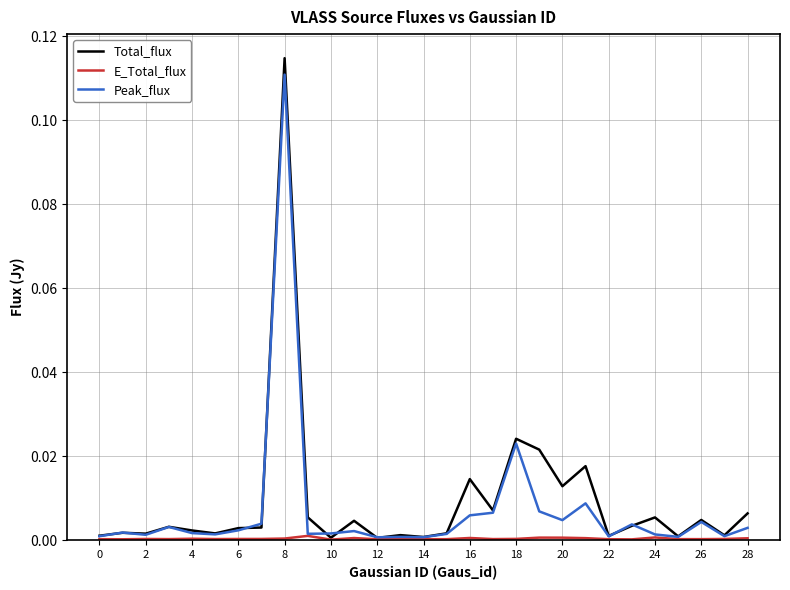

Which series has the largest range (max minus min)?

Total_flux